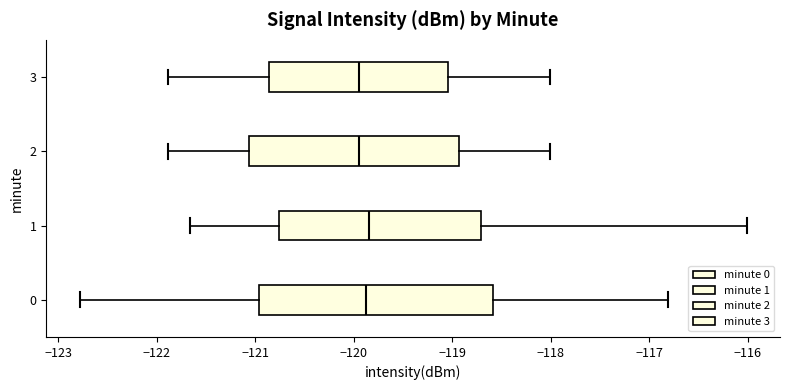

Reading bottom to top, transcribe this box plot: for each box, give where its median line is, the range the box spans, and where its two whiskers end, as read against the x-axis. The values are not printed on the chart, so give them approximately, as read against the axis.

0: median -119.9, box -121.0 to -118.6, whiskers -122.8 to -116.8
1: median -119.8, box -120.8 to -118.7, whiskers -121.7 to -116.0
2: median -120.0, box -121.1 to -118.9, whiskers -121.9 to -118.0
3: median -120.0, box -120.9 to -119.0, whiskers -121.9 to -118.0